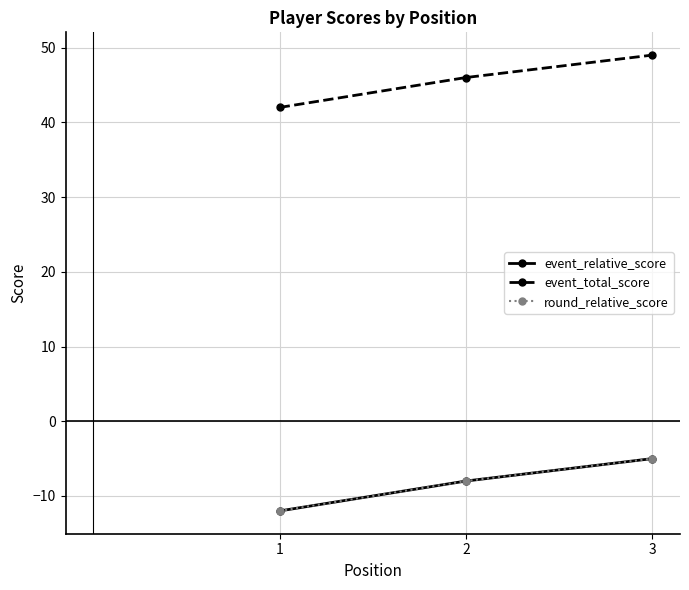

Does the chart have visible grid lines?

Yes